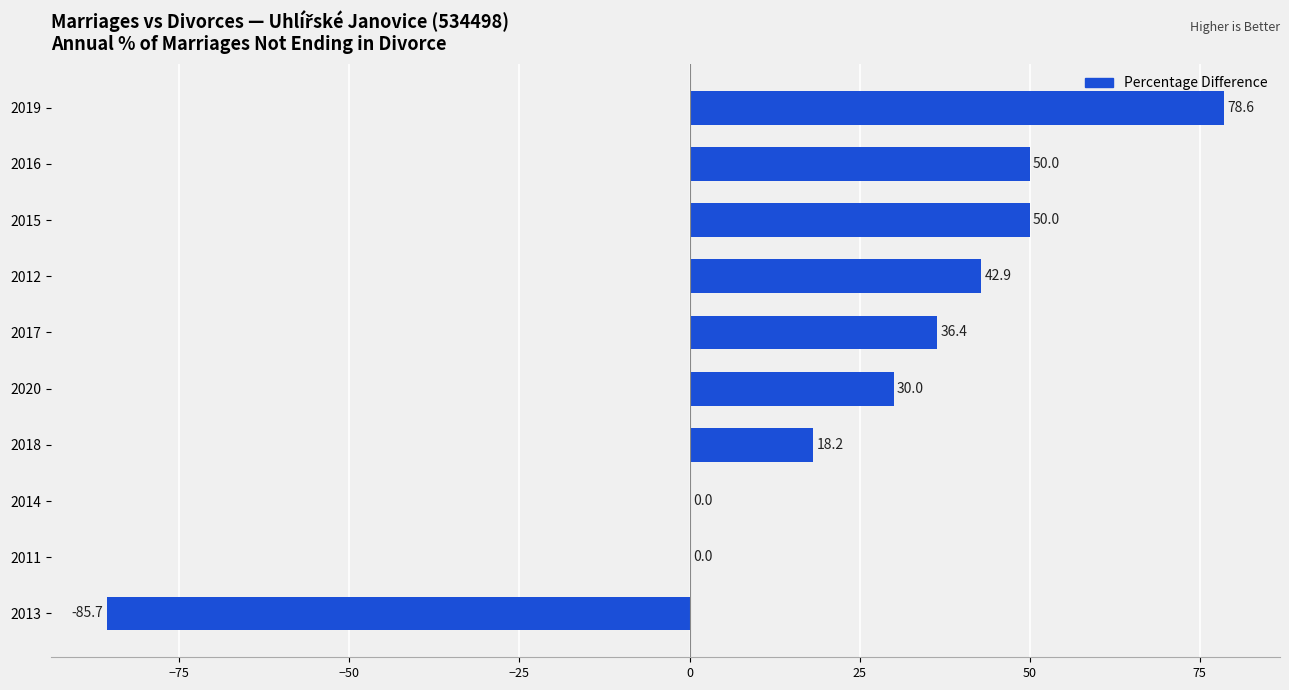

At which category does the chart reach its peak across all series?

2019